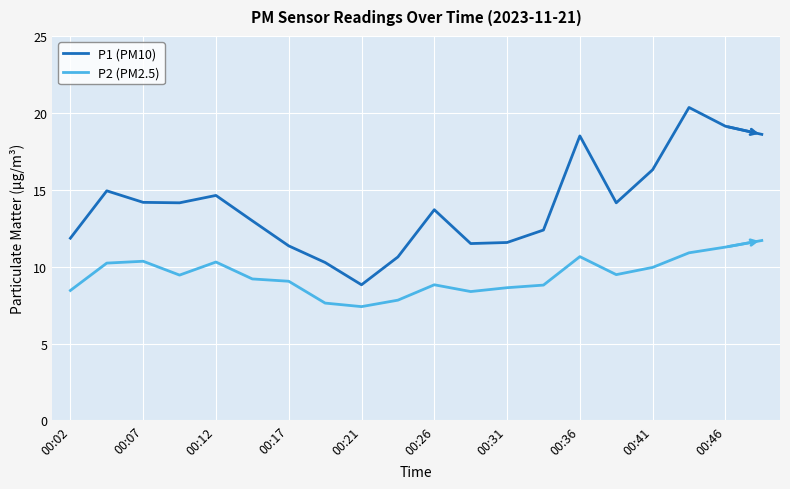

What is the difference between the maximum and minimum values in the P2 (PM2.5) series?

4.3